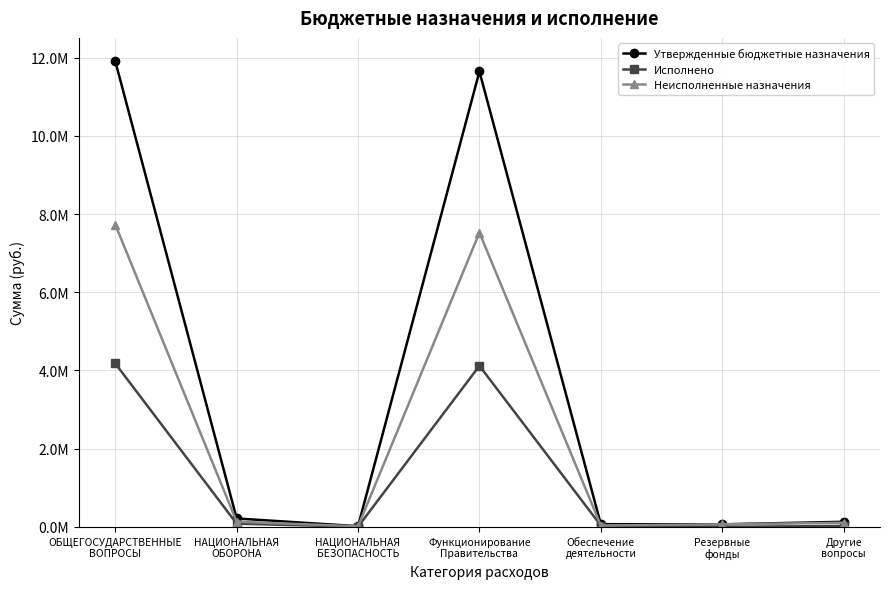

What are all the series names shown in the legend?

Утвержденные бюджетные назначения, Исполнено, Неисполненные назначения